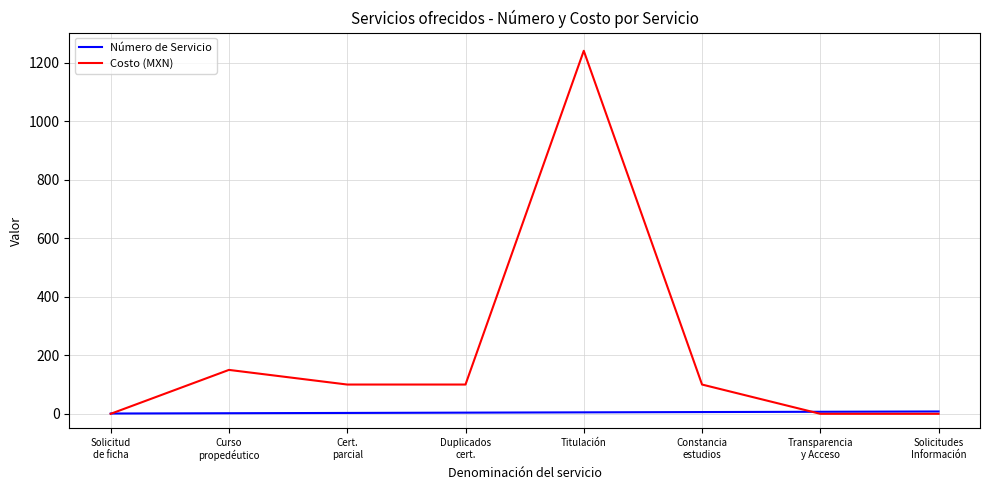

What are all the series names shown in the legend?

Número de Servicio, Costo (MXN)